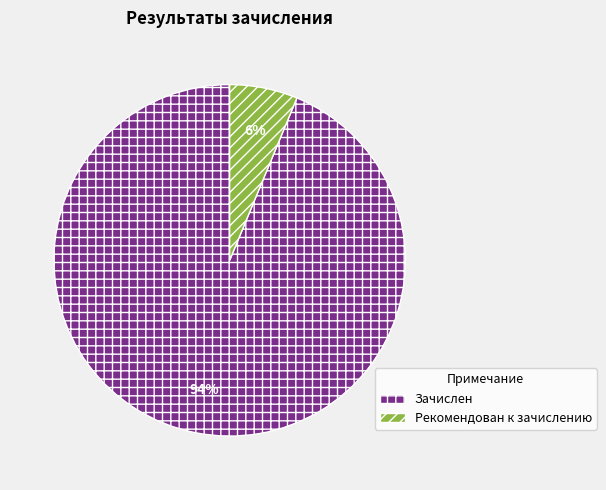

Between Рекомендован к зачислению and Зачислен, which is larger?

Зачислен